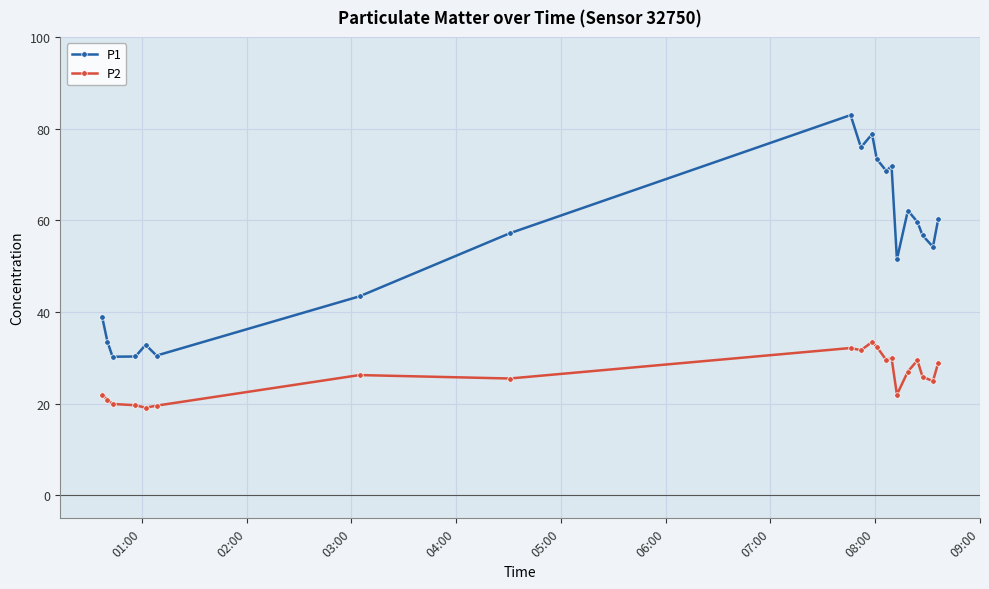

What is the difference between the maximum and minimum values in the P1 series?

52.7